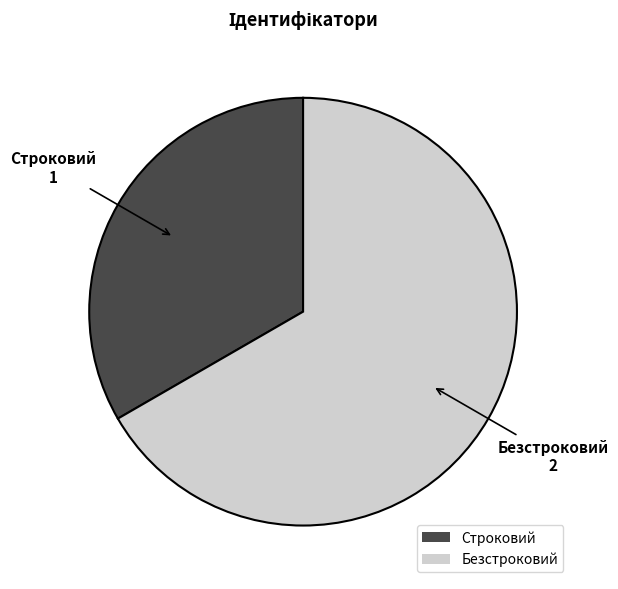

What is the ratio of the value at Безстроковий to the value at Строковий?

2.0